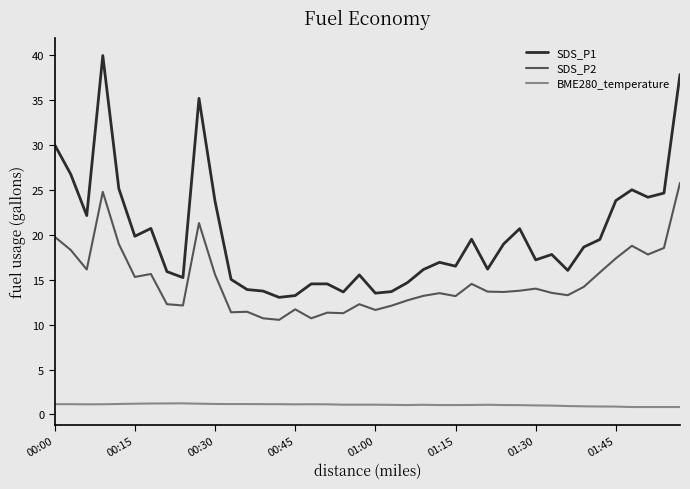

How many distinct data groups are displayed?

3